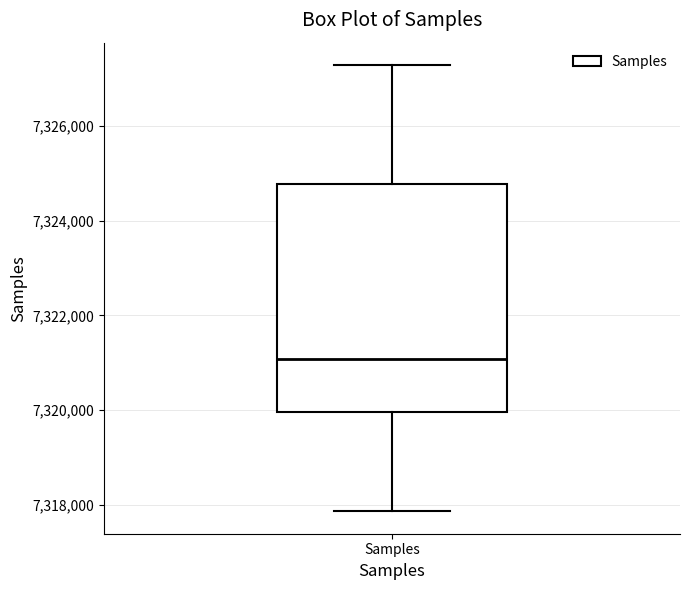

Where is the lower edge of the box for Samples on the y-axis? The values are not printed on the chart, so give them approximately, as read against the axis.

7320000